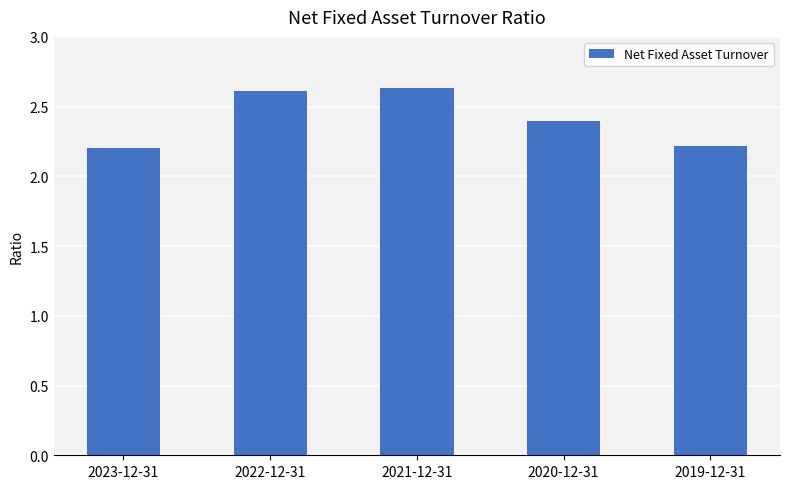

The value at 2023-12-31 is 1.3. True or false?

False